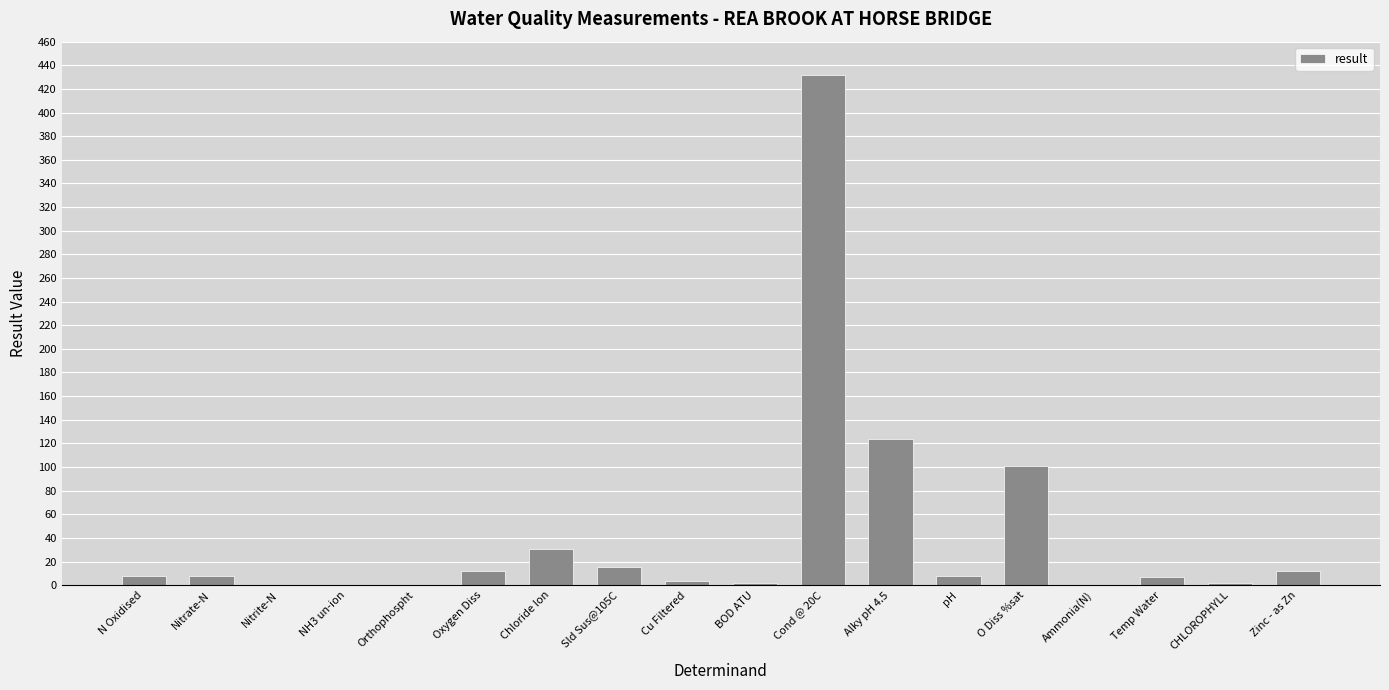

Between Sld Sus@105C and O Diss %sat, which is larger?

O Diss %sat